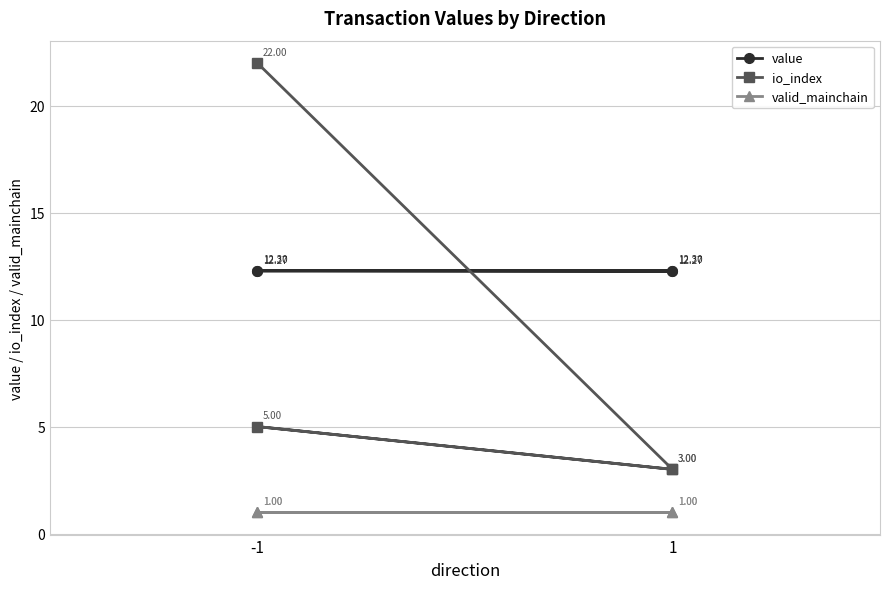

Is the value of io_index at -1 greater than the value of valid_mainchain at 1?

Yes